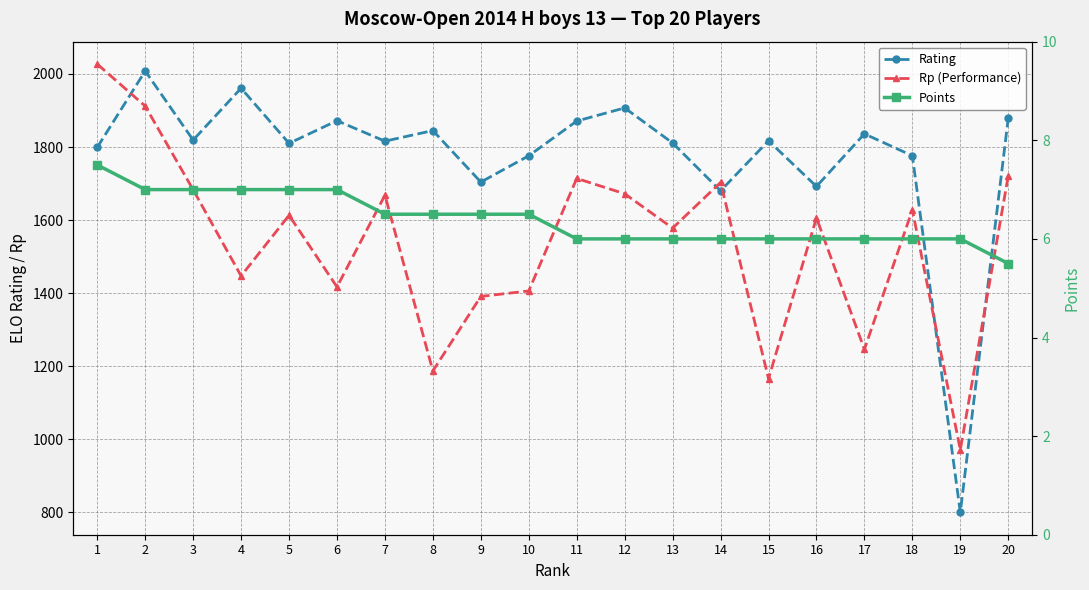

What is the sum of all Points values?

128.0